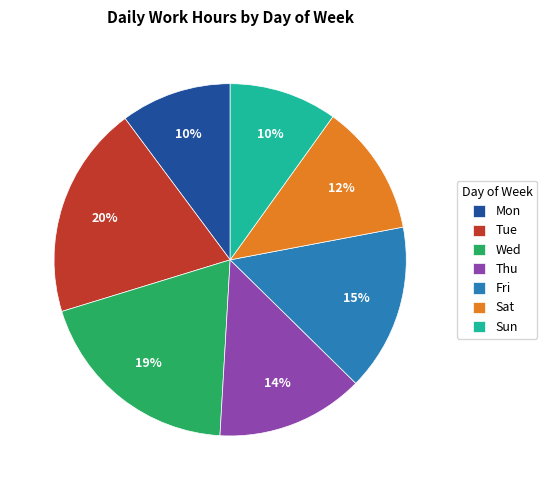

Is there any slice that represents more than half of the pie?

No